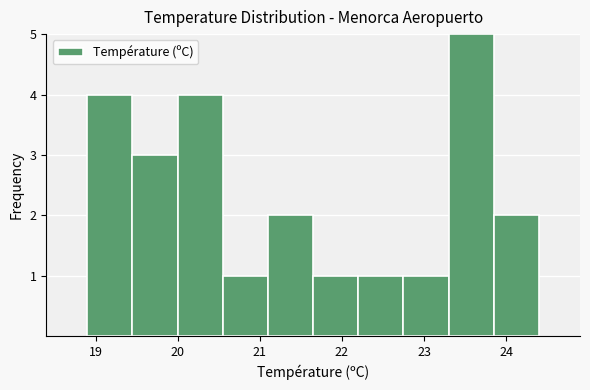

Reading left to right, list every bar in this chart as the range it spans on the x-axis followed by its height. Neither the bar edges nor the heights are printed on the chart, so give them approximately, as read against the axes.

18.90 to 19.45: 4
19.45 to 20.00: 3
20.00 to 20.55: 4
20.55 to 21.10: 1
21.10 to 21.65: 2
21.65 to 22.20: 1
22.20 to 22.75: 1
22.75 to 23.30: 1
23.30 to 23.85: 5
23.85 to 24.40: 2